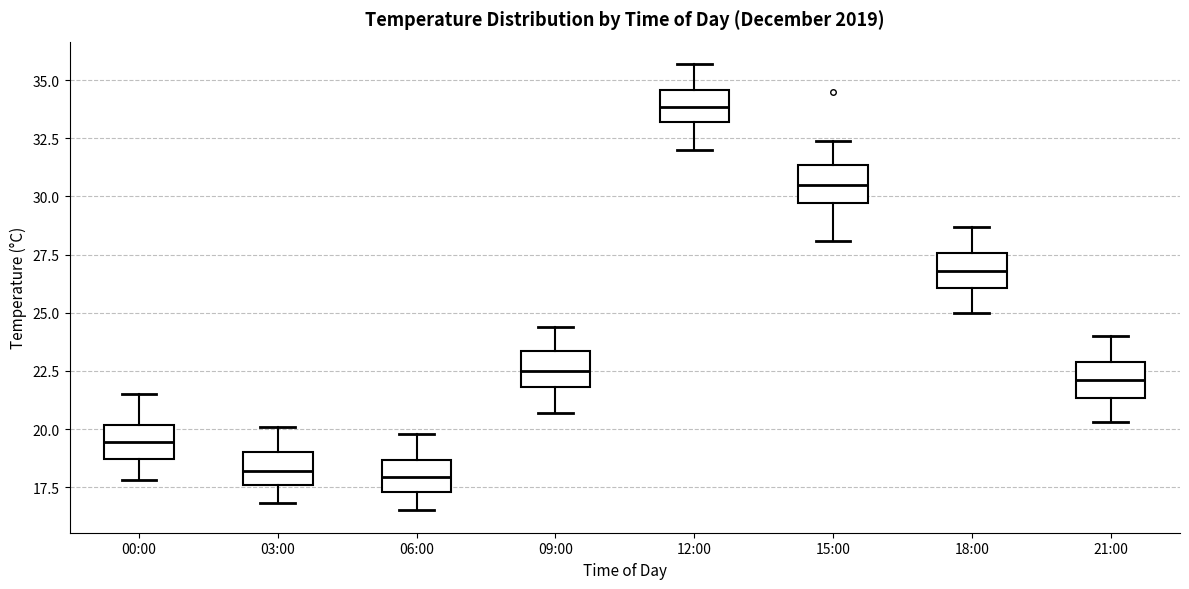

Reading left to right, transcribe this box plot: for each box, give where its median line is, the range the box spans, and where its two whiskers end, as read against the y-axis. The values are not printed on the chart, so give them approximately, as read against the axis.

00:00: median 19.5, box 18.5 to 20.0, whiskers 18.0 to 21.5
03:00: median 18.0, box 17.5 to 19.0, whiskers 17.0 to 20.0
06:00: median 18.0, box 17.5 to 18.5, whiskers 16.5 to 20.0
09:00: median 22.5, box 22.0 to 23.5, whiskers 20.5 to 24.5
12:00: median 34.0, box 33.0 to 34.5, whiskers 32.0 to 35.5
15:00: median 30.5, box 29.5 to 31.5, whiskers 28.0 to 32.5
18:00: median 27.0, box 26.0 to 27.5, whiskers 25.0 to 28.5
21:00: median 22.0, box 21.5 to 23.0, whiskers 20.5 to 24.0